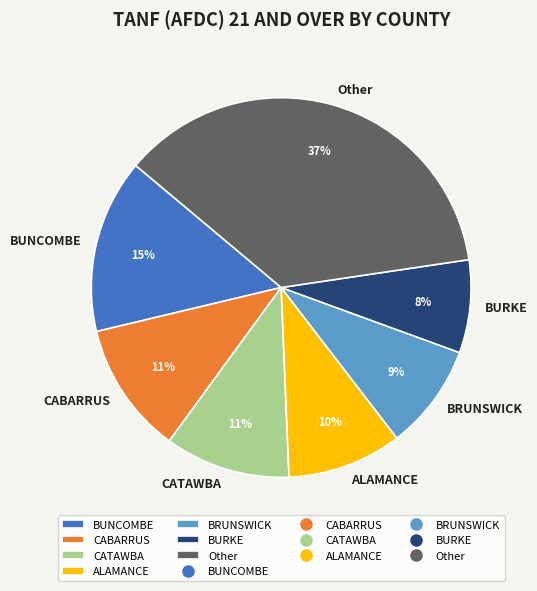

Which slice is the smallest?

BURKE